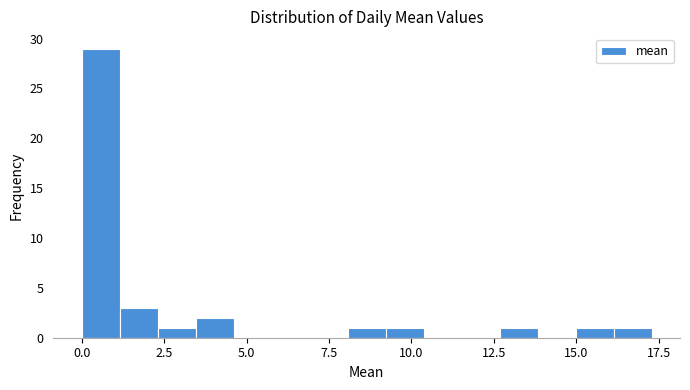

Around what value on the x-axis is the tallest bar? Give the approximate position of its centre, as read against the axis.

0.5